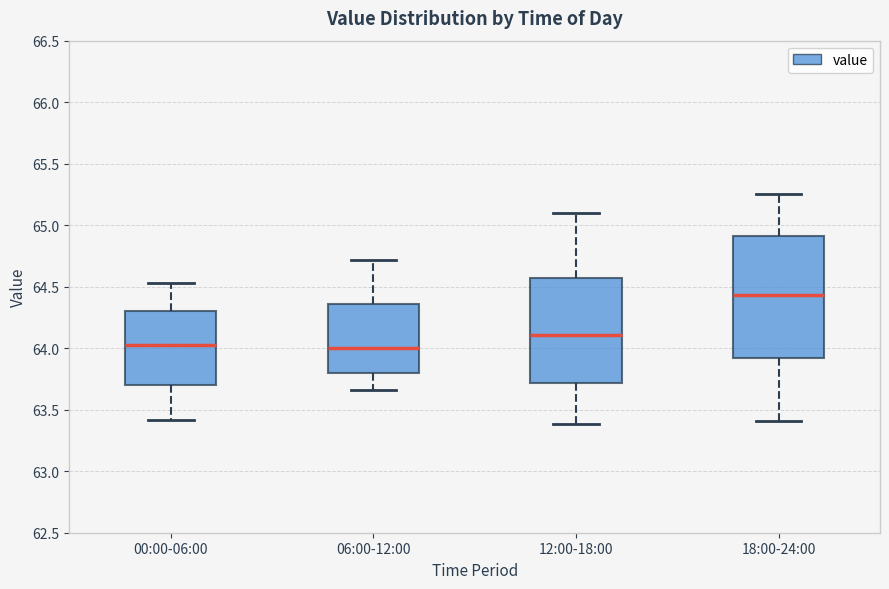

Reading left to right, transcribe this box plot: for each box, give where its median line is, the range the box spans, and where its two whiskers end, as read against the y-axis. The values are not printed on the chart, so give them approximately, as read against the axis.

00:00-06:00: median 64.05, box 63.70 to 64.30, whiskers 63.40 to 64.55
06:00-12:00: median 64.00, box 63.80 to 64.35, whiskers 63.65 to 64.70
12:00-18:00: median 64.10, box 63.70 to 64.55, whiskers 63.40 to 65.10
18:00-24:00: median 64.45, box 63.90 to 64.90, whiskers 63.40 to 65.25